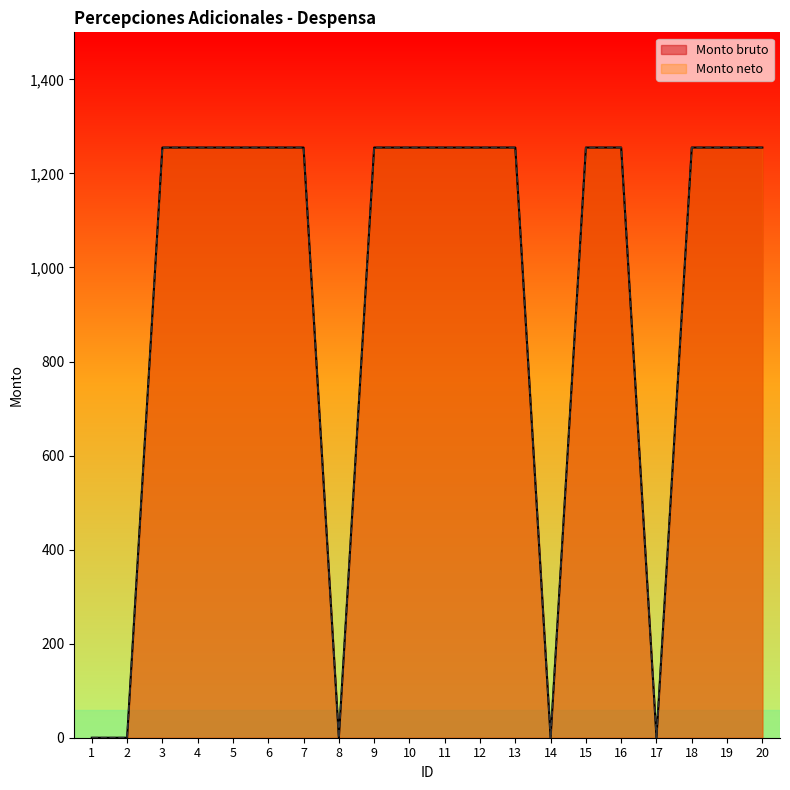

Which series has the largest range (max minus min)?

Monto bruto